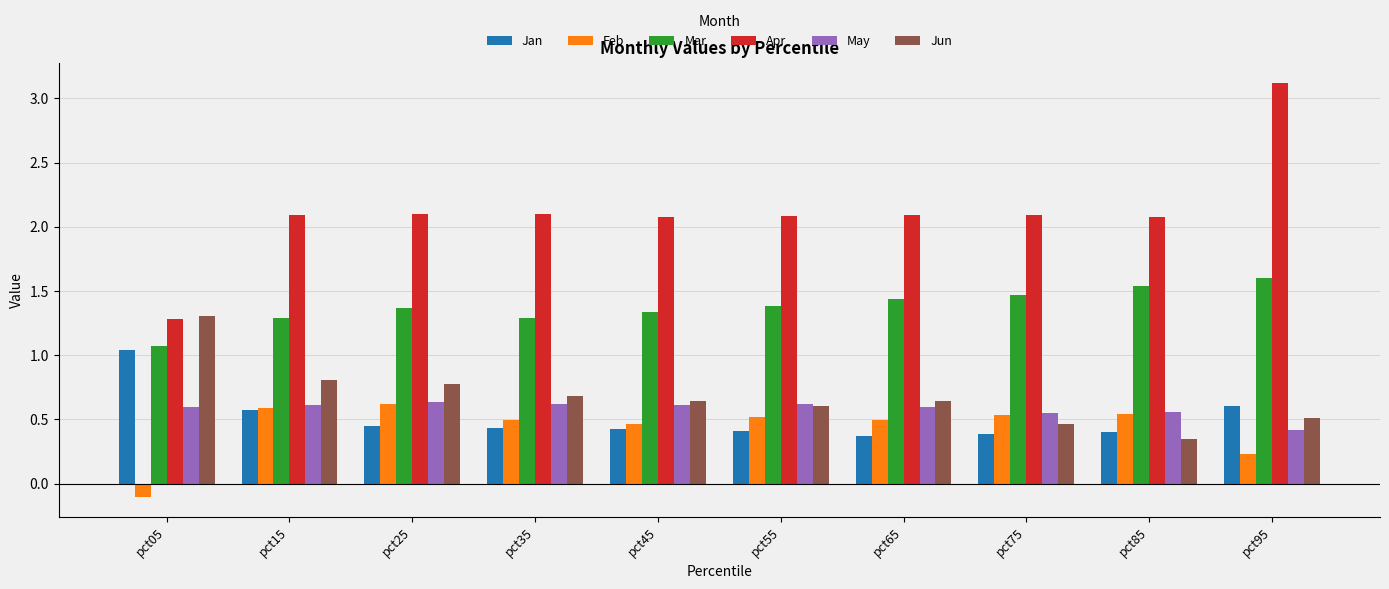

Does the chart contain any negative values?

Yes